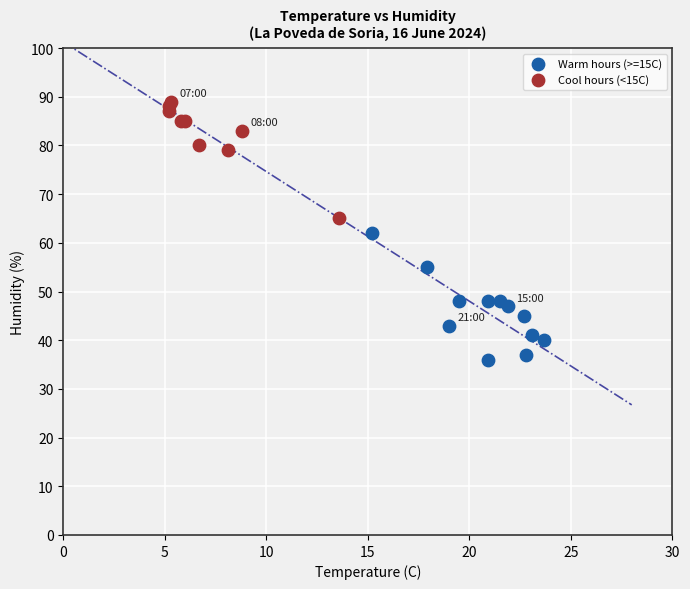

Which series reaches the maximum Y coordinate?

Cool hours (<15C)